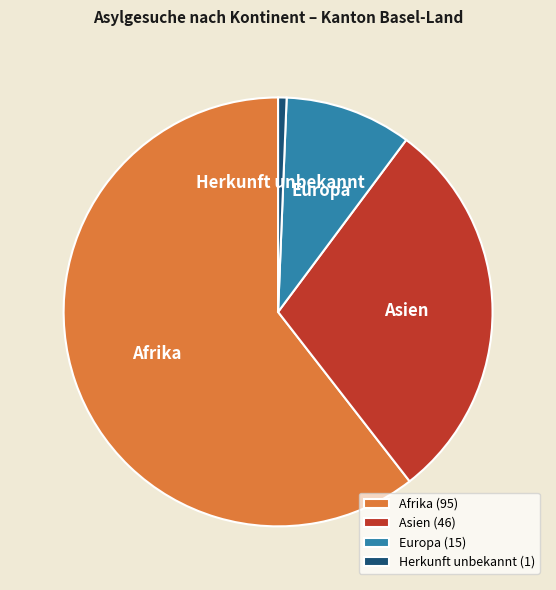

Is Afrika the majority of the pie?

Yes